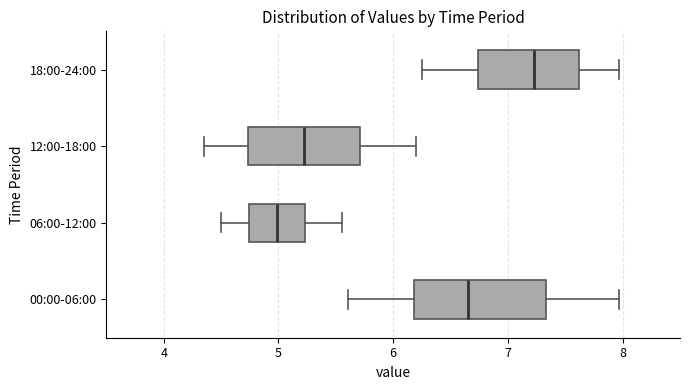

Where is the left edge of the box for 06:00-12:00 on the x-axis? The values are not printed on the chart, so give them approximately, as read against the axis.

4.7